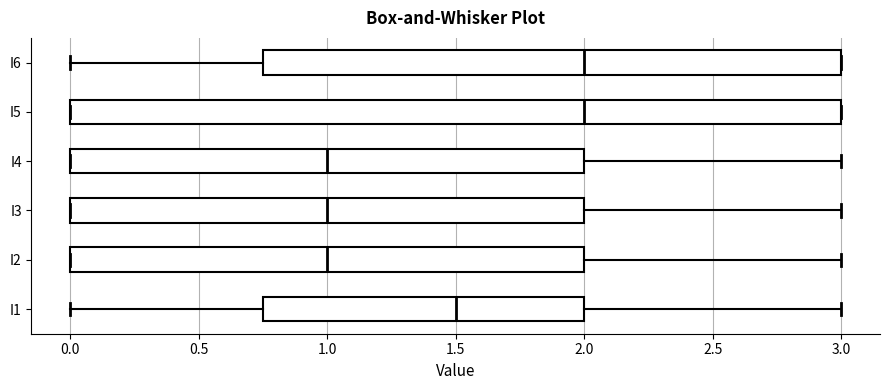

Comparing the boxes themselves (not the whiskers), which one is the widest?

I5